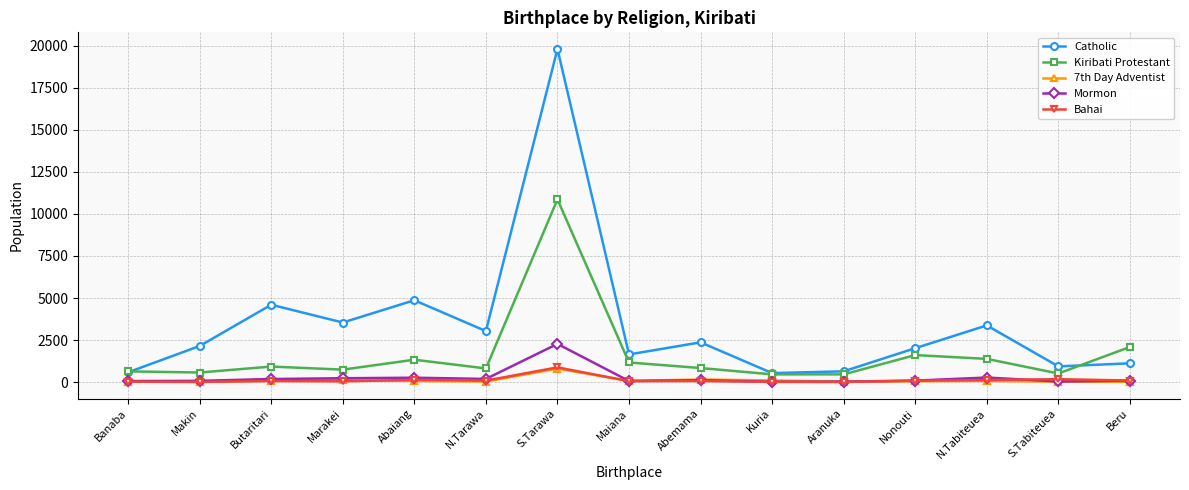

Which series has the largest total across all categories?

Catholic